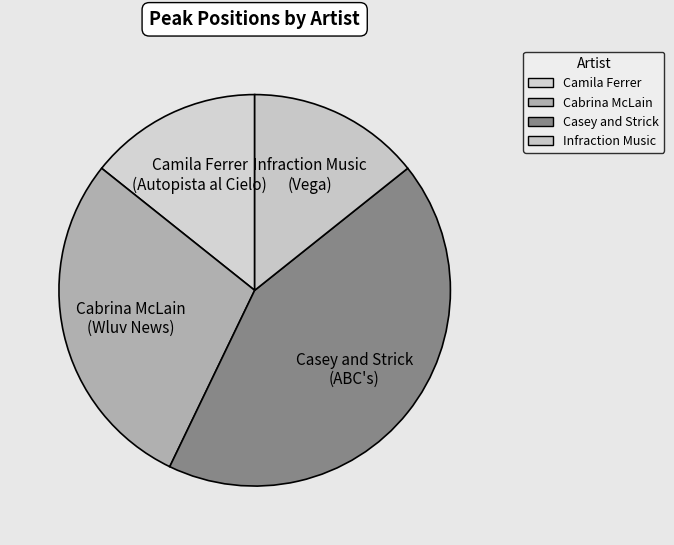

Between Cabrina McLain and Camila Ferrer, which is larger?

Cabrina McLain